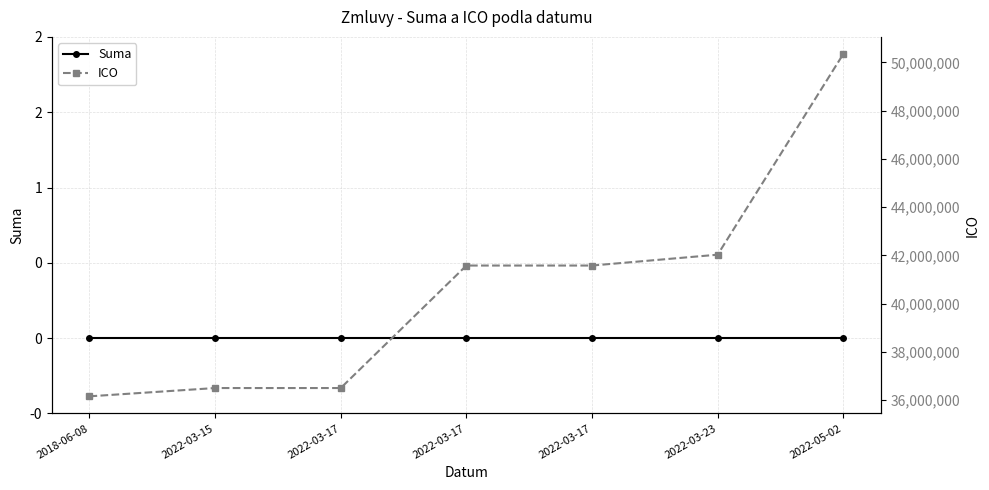

Count the number of data series in this chart.

2